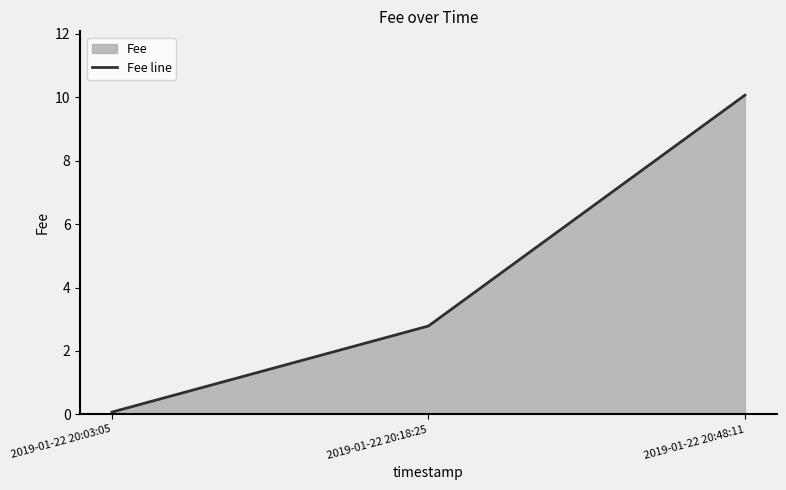

How many categories are shown in the chart?

3